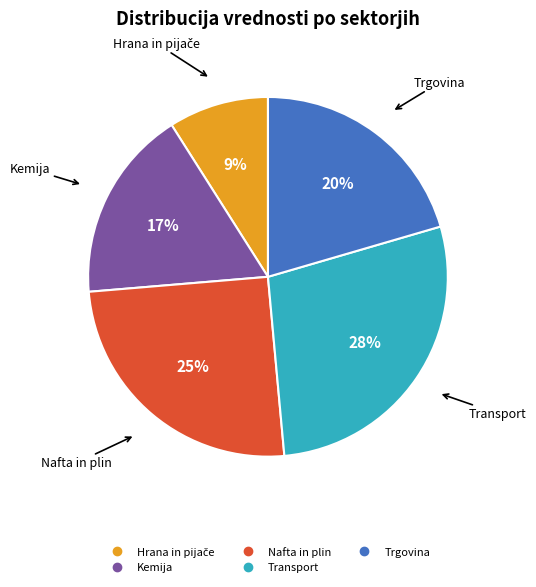

Is there a majority slice in this chart?

No